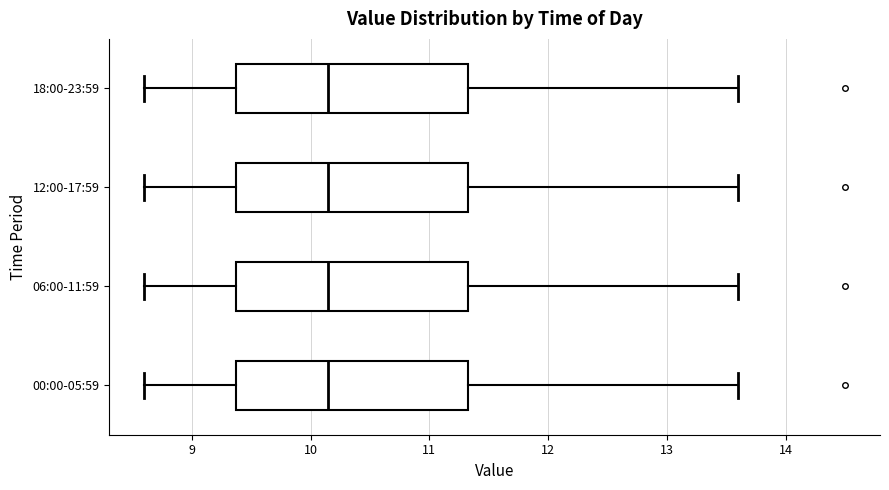

Where does the left whisker of the box for 06:00-11:59 end on the x-axis? The values are not printed on the chart, so give them approximately, as read against the axis.

8.6